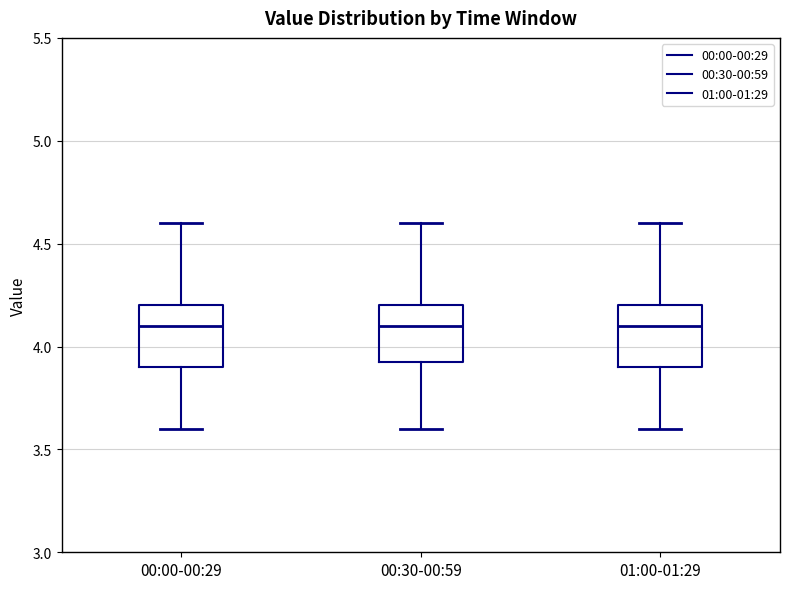

Reading left to right, read every box against the y-axis: the position of its median line, the range the box covers, and the ends of its whiskers. The values are not printed on the chart, so give them approximately, as read against the axis.

00:00-00:29: median 4.10, box 3.90 to 4.20, whiskers 3.60 to 4.60
00:30-00:59: median 4.10, box 3.95 to 4.20, whiskers 3.60 to 4.60
01:00-01:29: median 4.10, box 3.90 to 4.20, whiskers 3.60 to 4.60